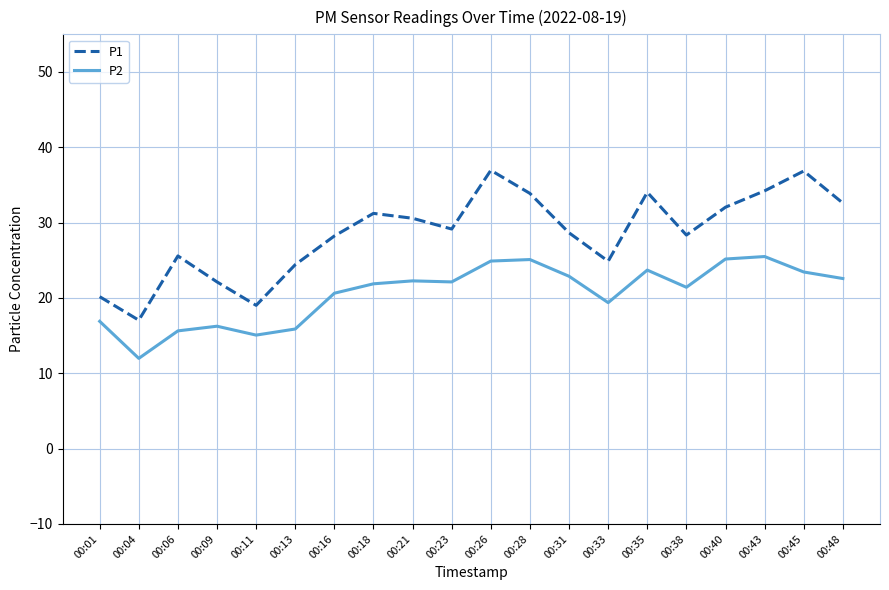

What is the spread (max minus min) of values at 00:28?

8.8